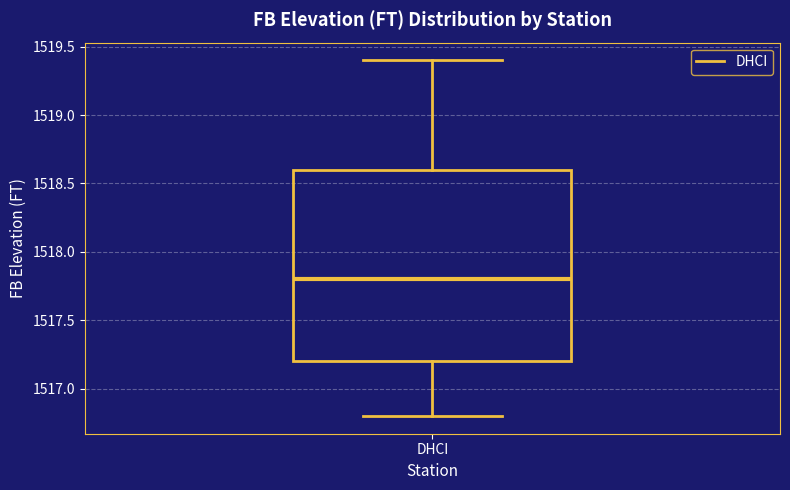

Read this box plot against the y-axis: the position of the median line, the range covered by the box, and the ends of both whiskers. The values are not printed on the chart, so give them approximately, as read against the axis.

median 1517.8, box 1517.2 to 1518.6, whiskers 1516.8 to 1519.4